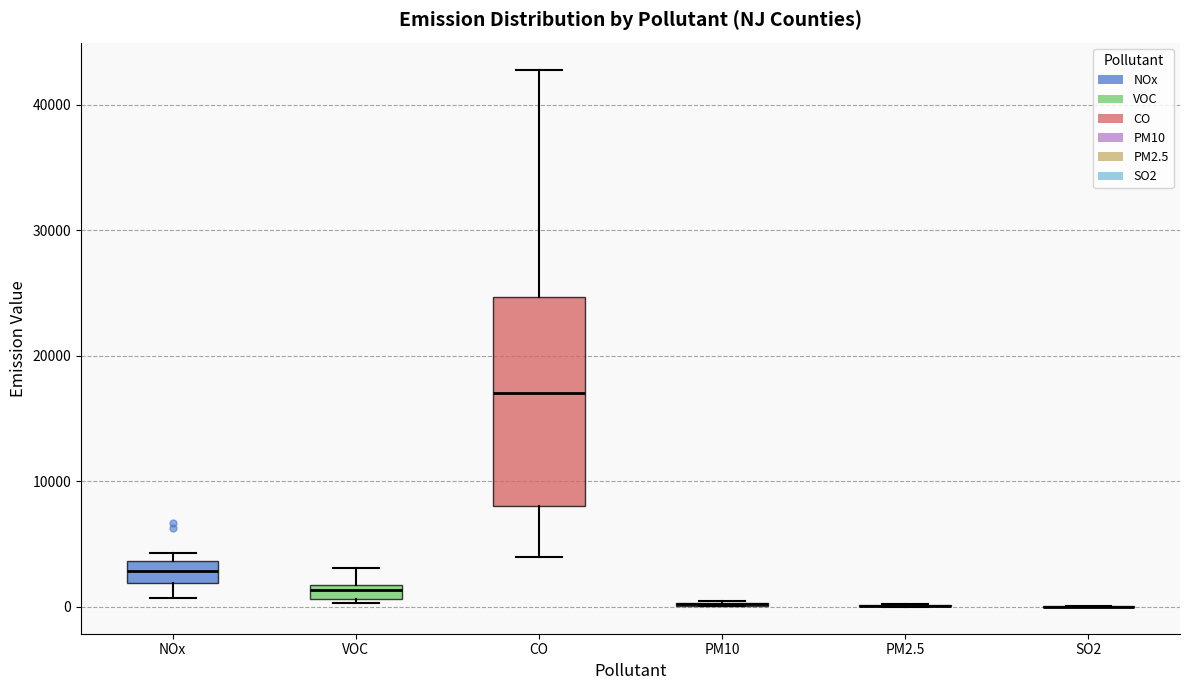

Comparing the boxes themselves (not the whiskers), which one is the tallest?

CO